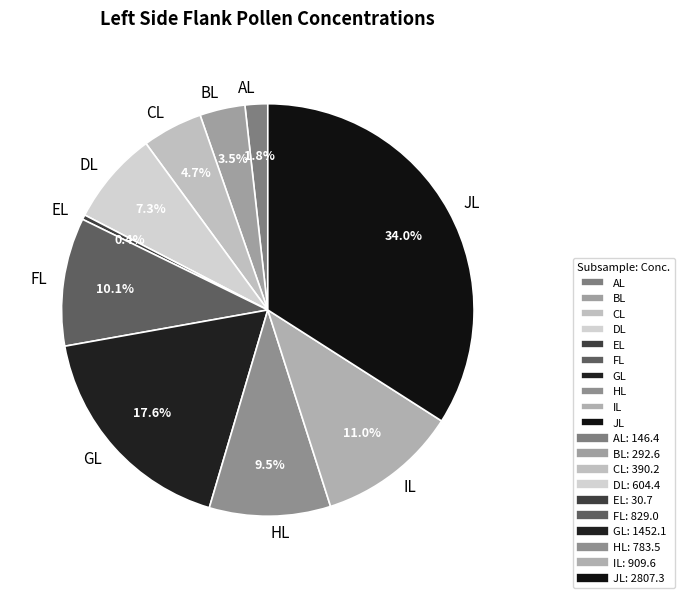

To the nearest percent, what is the combined percentage of IL and EL?

11%